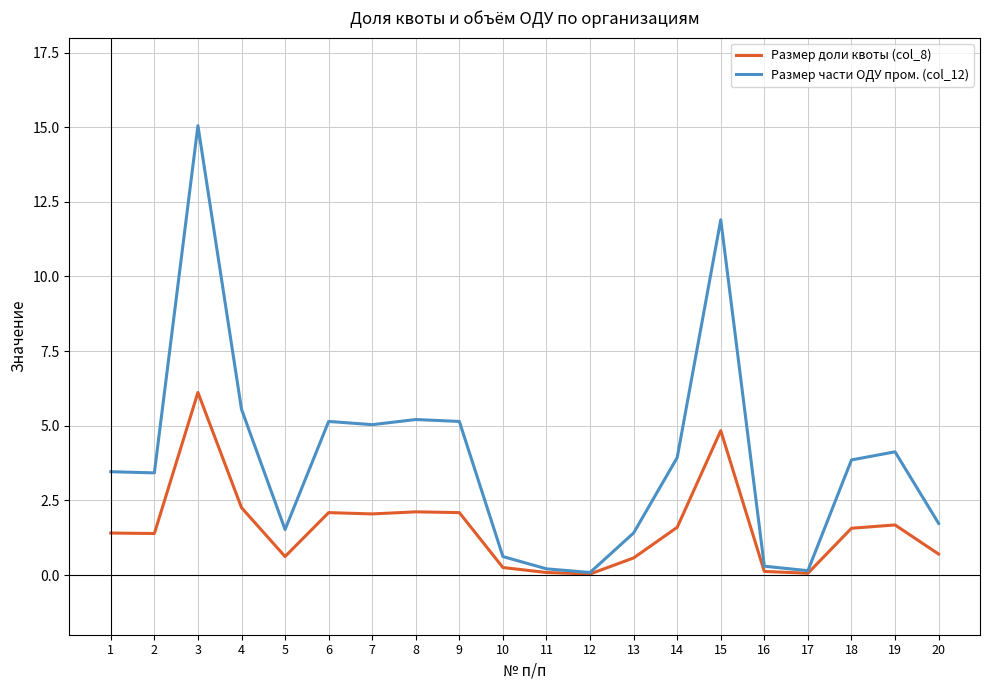

True or false: Размер части ОДУ пром. (col_12) has a value of 3.9 at 14.

True